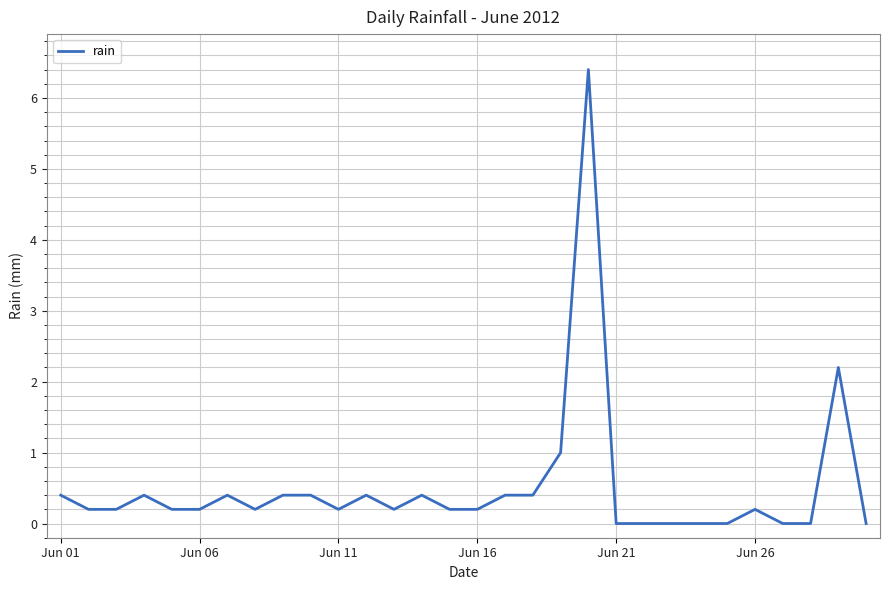

What is the difference between the maximum and minimum values?

6.4